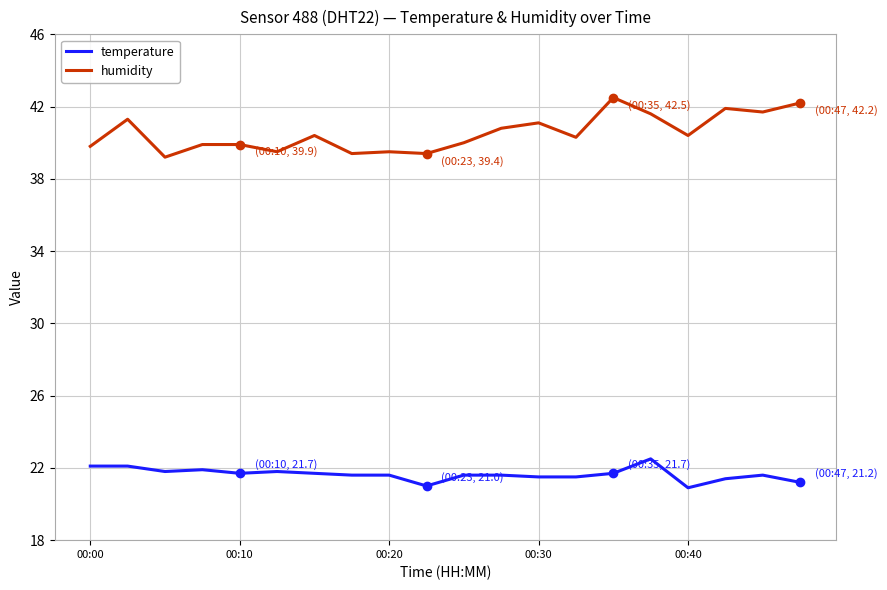

List the series in order of their overall mean, lowest first.

temperature, humidity